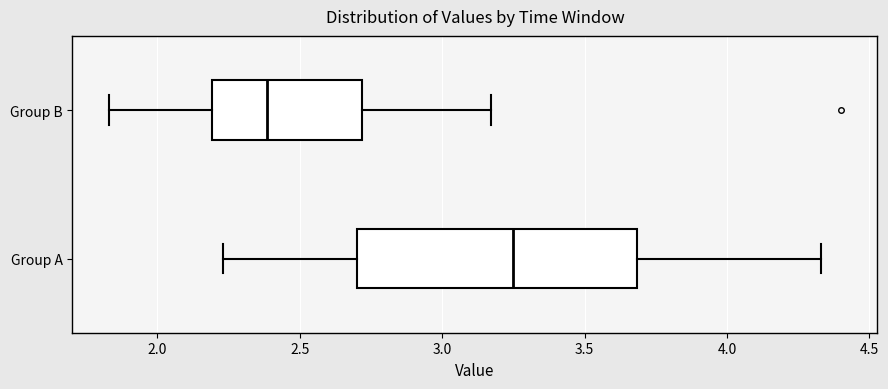

Where does the median line of the box for Group B sit on the x-axis? The values are not printed on the chart, so give them approximately, as read against the axis.

2.40